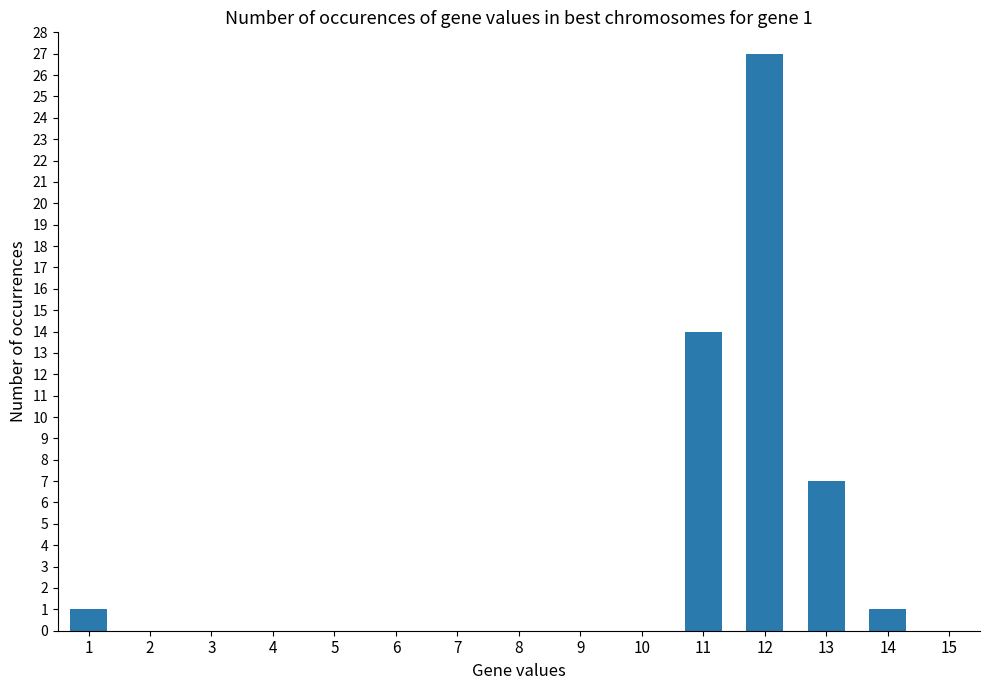

How many distinct data groups are displayed?

1